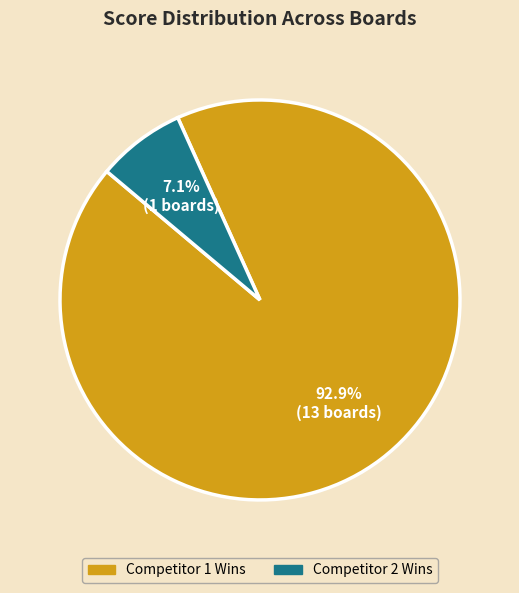

Rank the categories by value from highest to lowest.

Competitor 1 Wins, Competitor 2 Wins